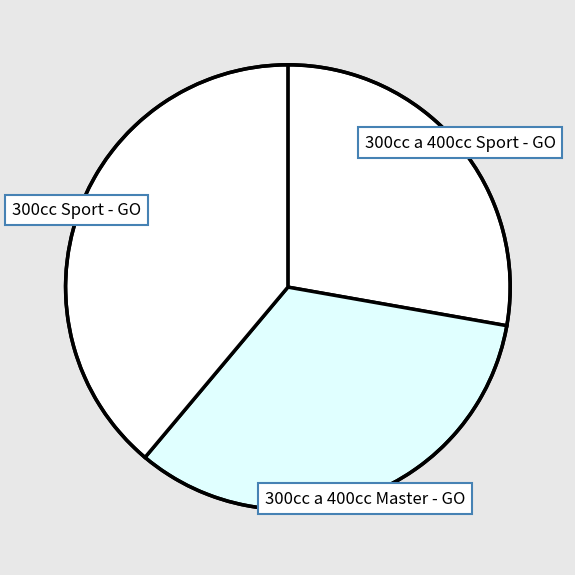

Is there any slice that represents more than half of the pie?

No